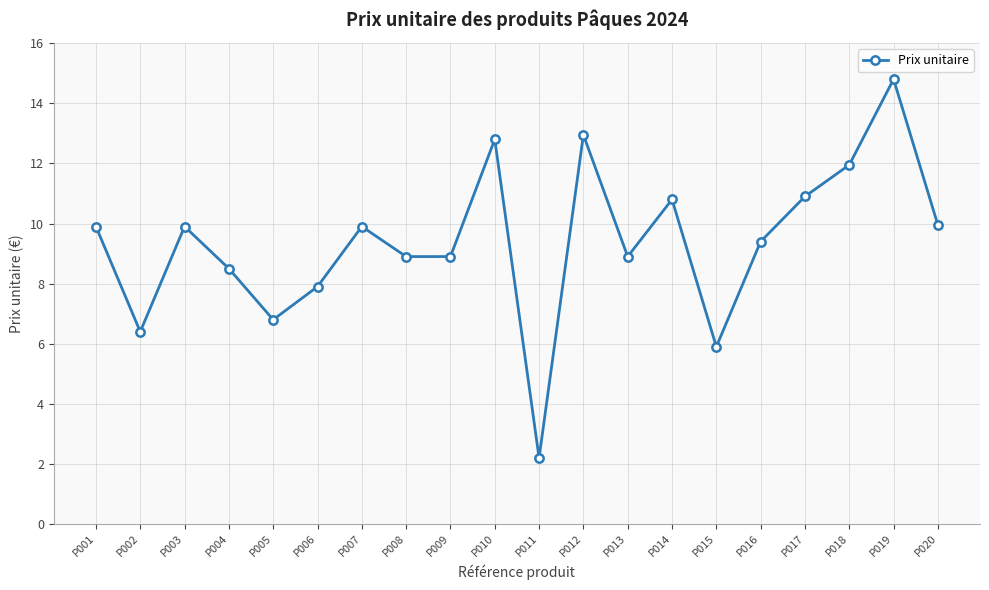

What is the minimum value shown in the chart?

2.2